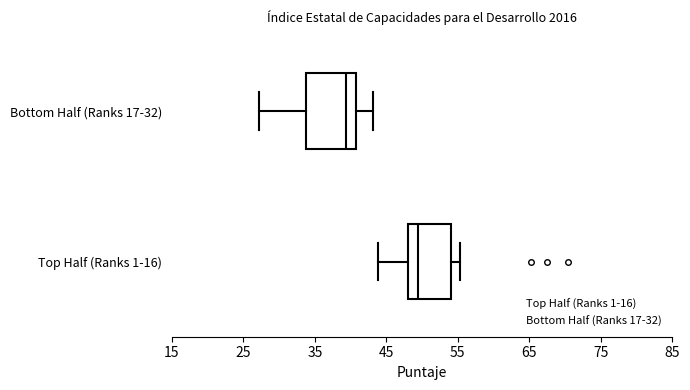

Which box's median line is the furthest to the right?

Top Half (Ranks 1-16)